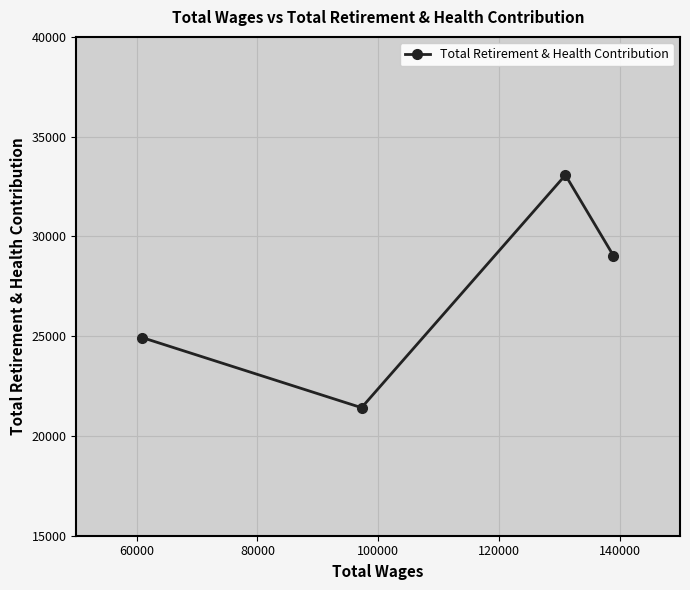

Is this an area chart (filled region under the line)?

No